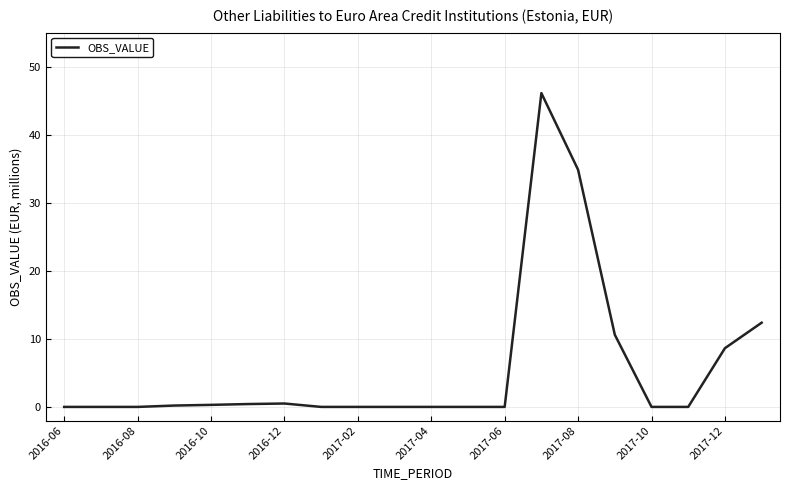

What is the difference between the maximum and minimum values?

46.1